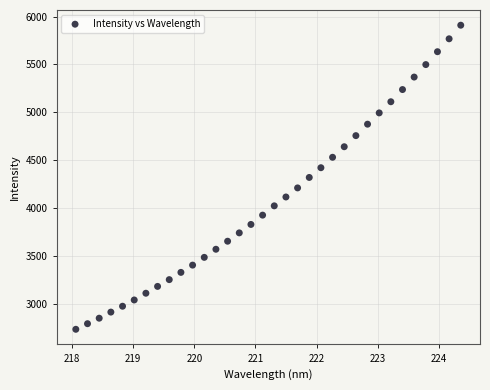

What is the range of X values (max minus min)?

6.3